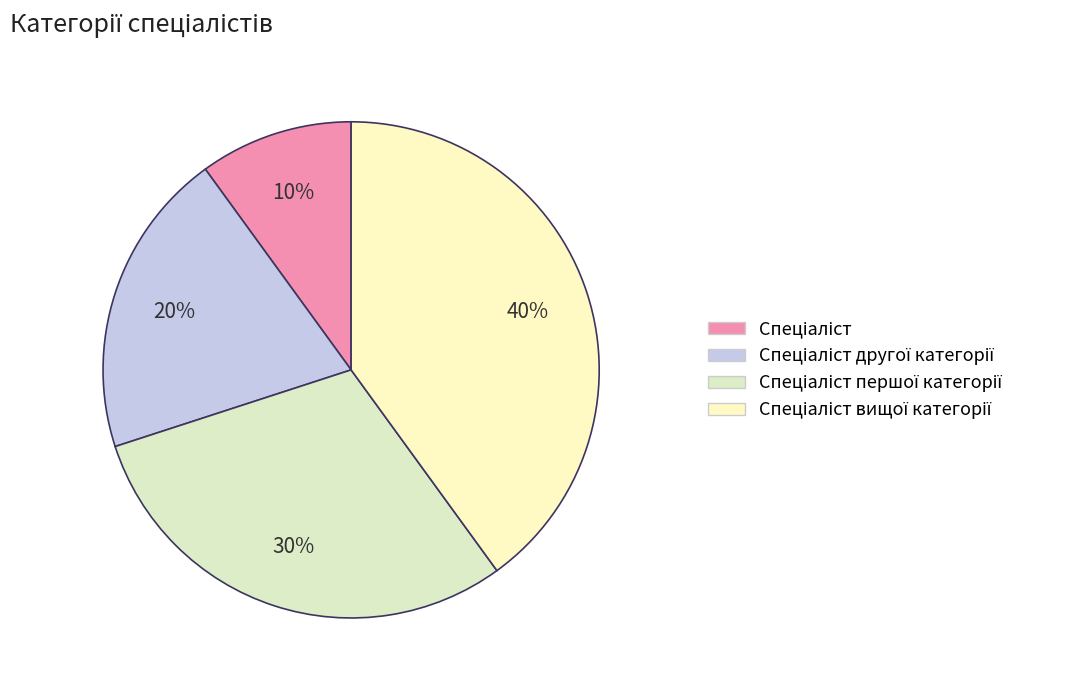

Which slice is the smallest?

Спеціаліст